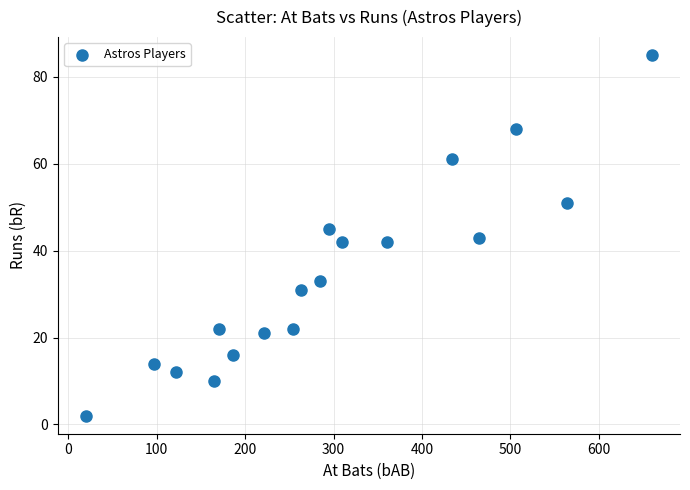

What is the range of X values (max minus min)?

640